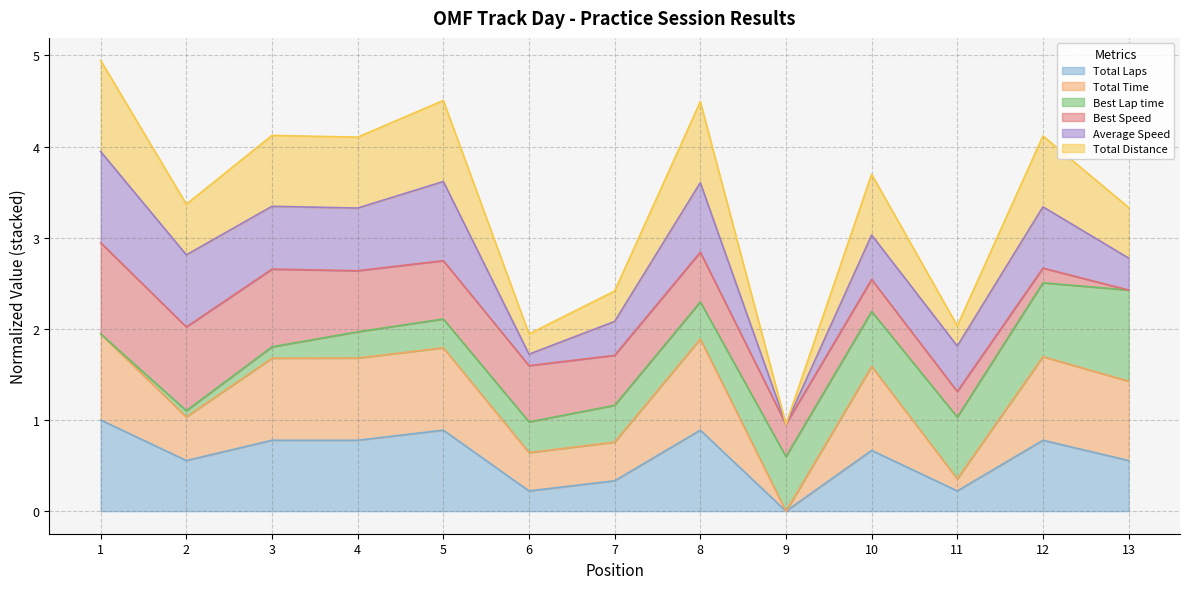

Does the chart have visible grid lines?

Yes